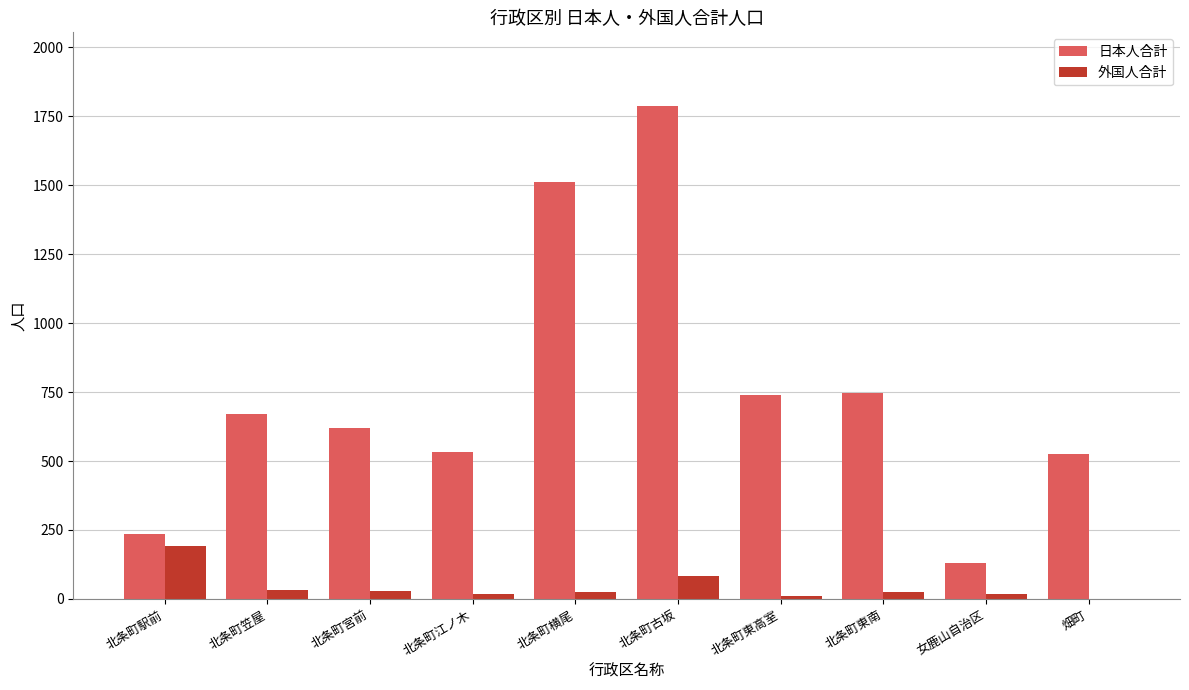

What is the spread (max minus min) of values at 北条町東南?

718